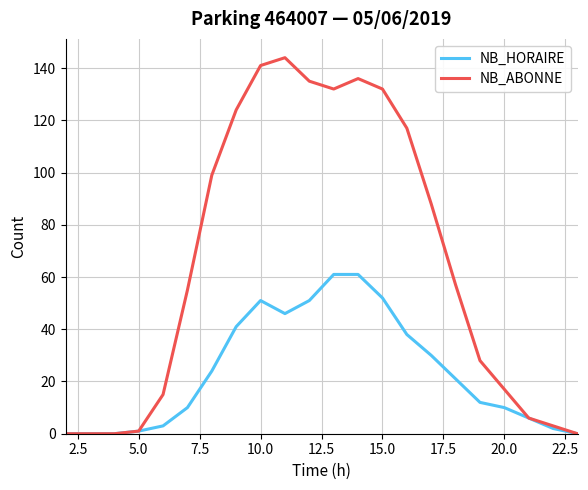

What is the maximum value shown in the chart?

144